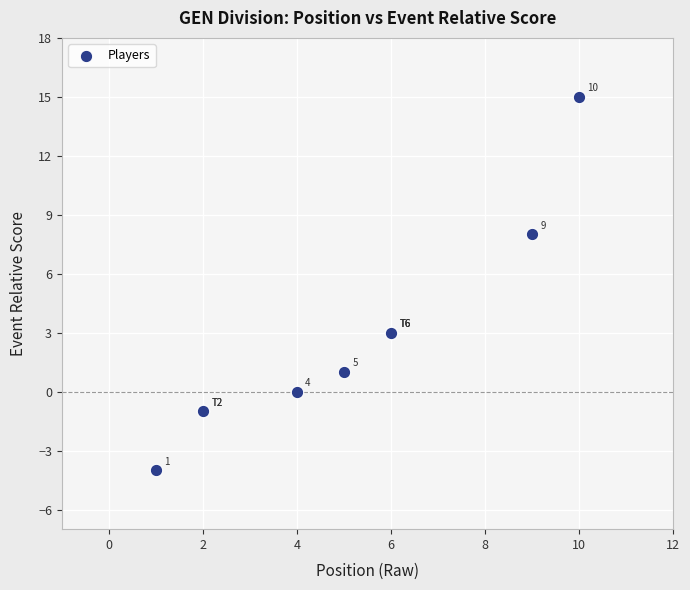

What Y value in the scatter plot is closest to 5?

3